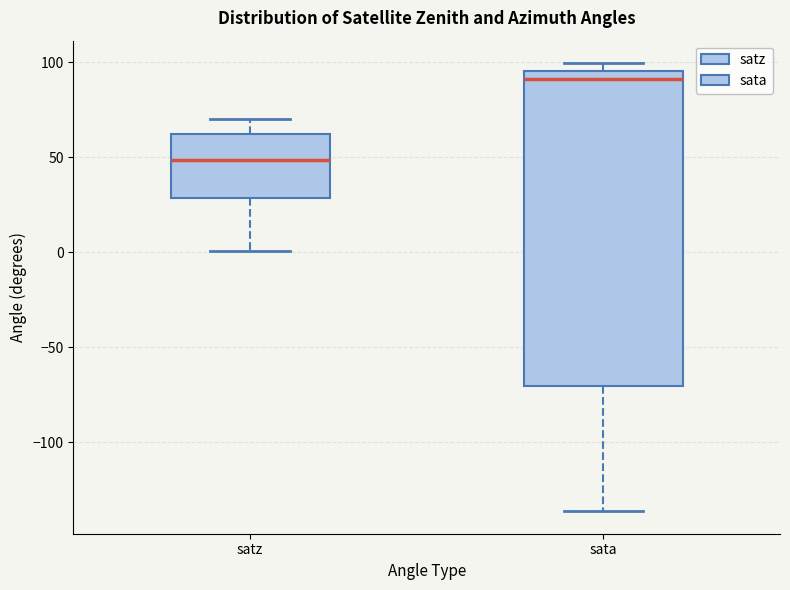

Reading left to right, transcribe this box plot: for each box, give where its median line is, the range the box spans, and where its two whiskers end, as read against the y-axis. The values are not printed on the chart, so give them approximately, as read against the axis.

satz: median 50, box 30 to 60, whiskers 0 to 70
sata: median 90, box -70 to 95, whiskers -135 to 100